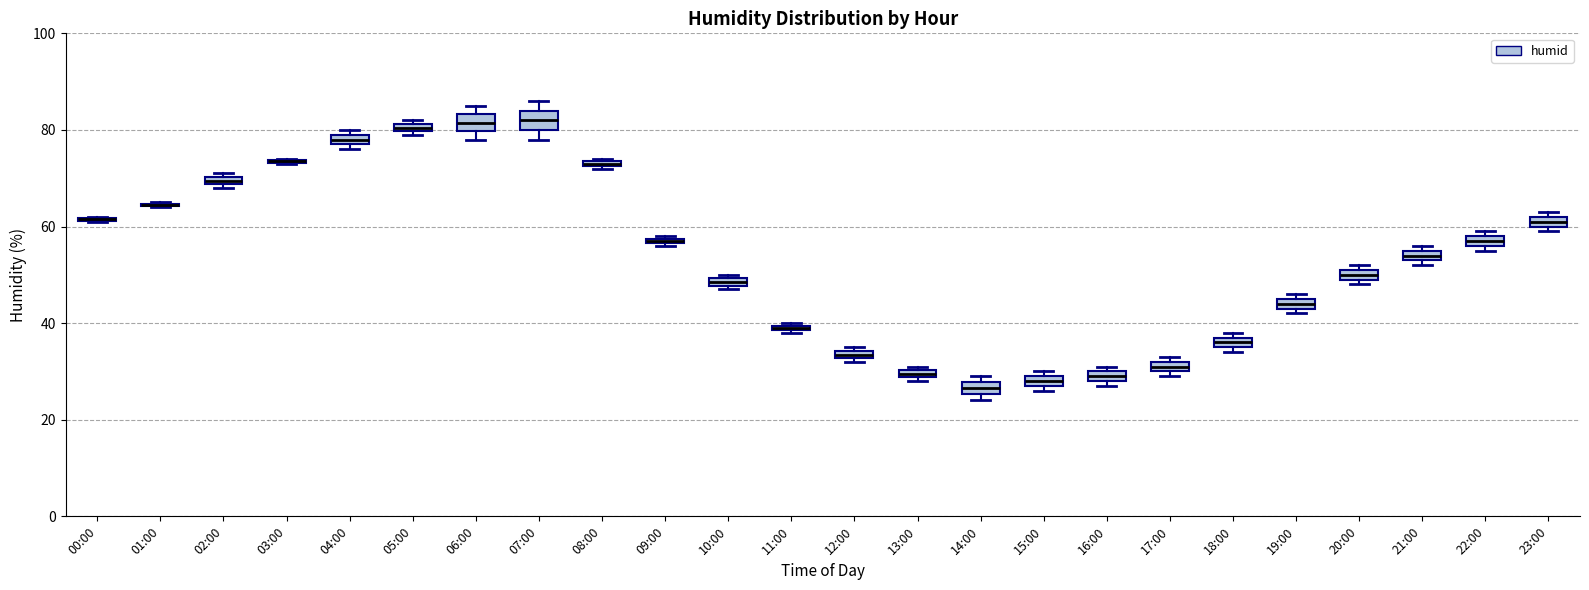

Where is the lower edge of the box for 23:00 on the y-axis? The values are not printed on the chart, so give them approximately, as read against the axis.

60